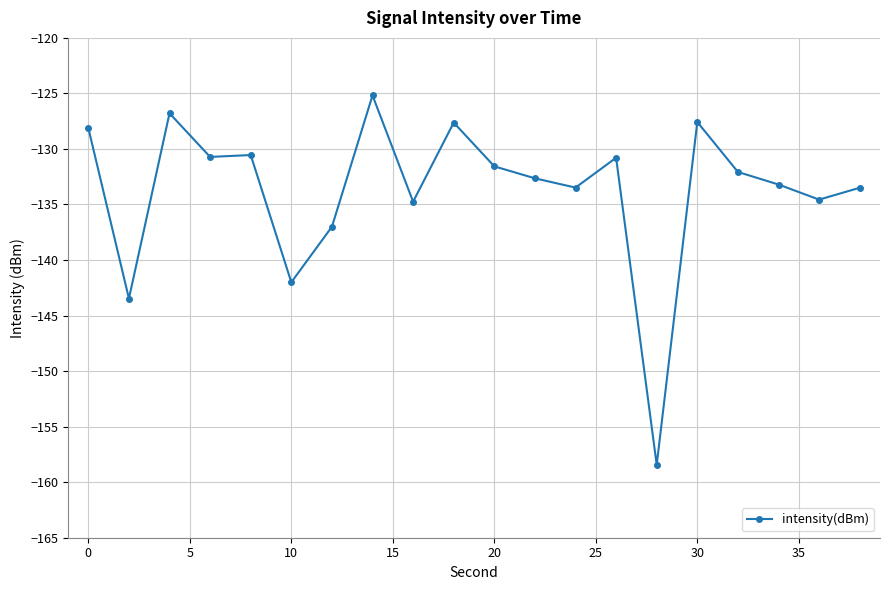

What is the smallest value displayed?

-158.4